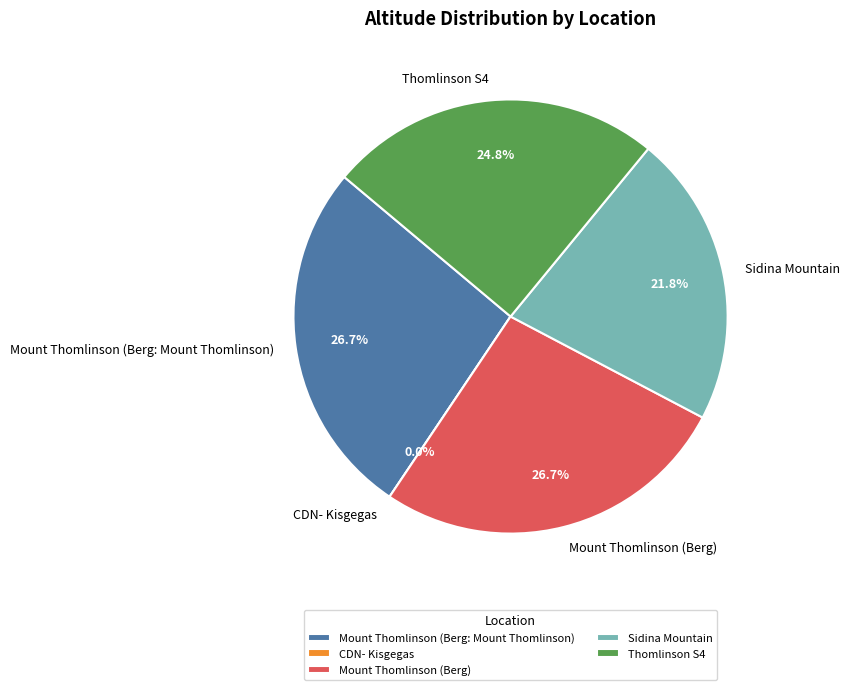

Which slice is the smallest?

CDN- Kisgegas